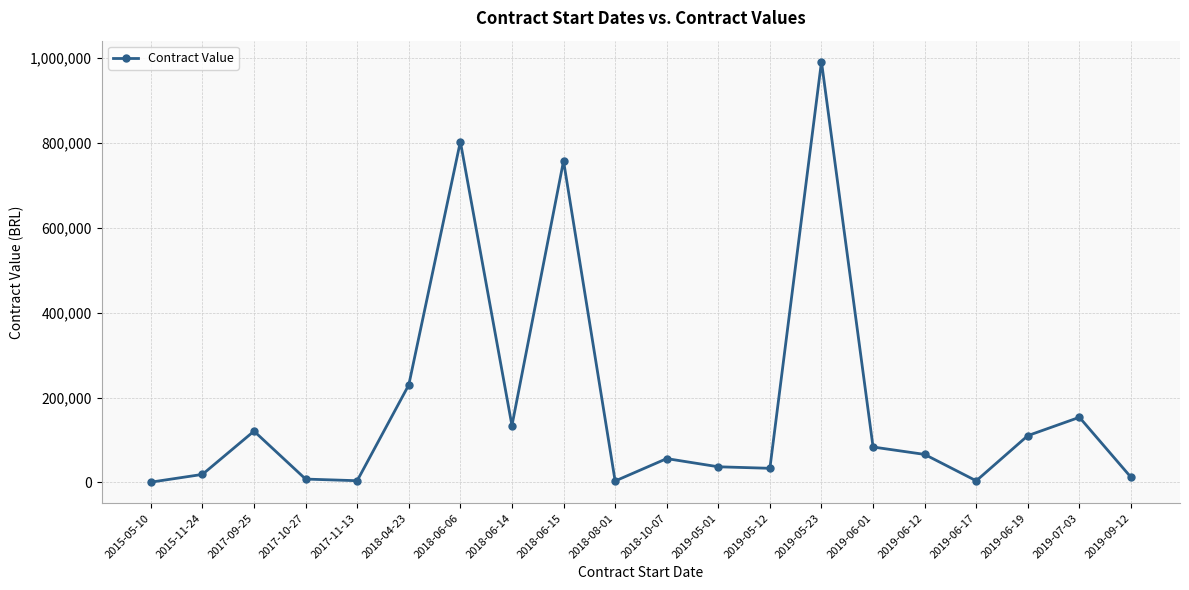

What is the value of the 17th point from the left?

3600.0